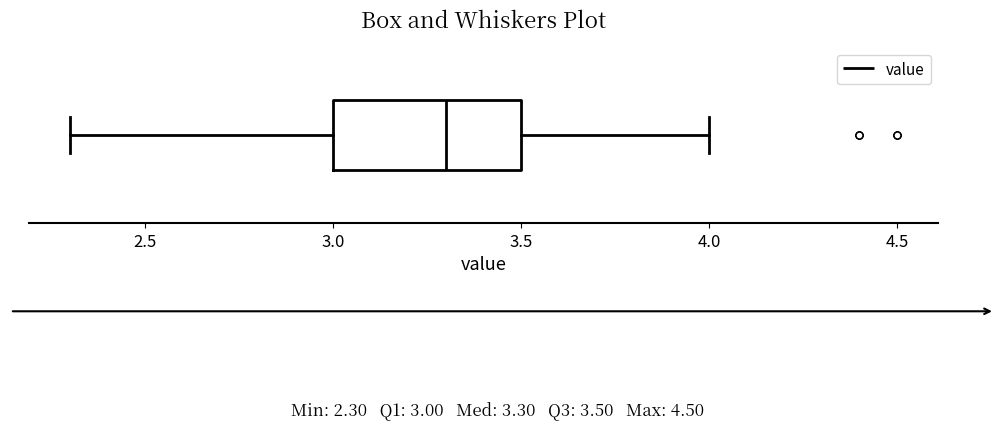

Read this box plot against the x-axis: the position of the median line, the range covered by the box, and the ends of both whiskers. The values are not printed on the chart, so give them approximately, as read against the axis.

median 3.3, box 3.0 to 3.5, whiskers 2.3 to 4.0